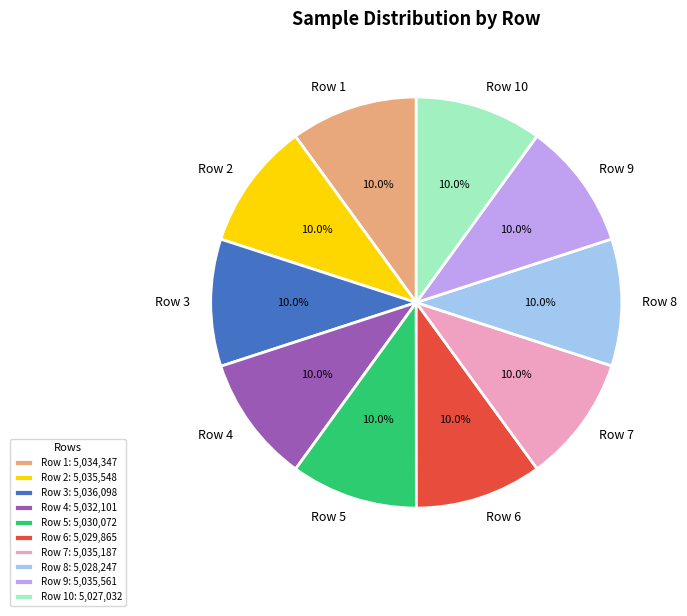

What is the ratio of the value at Row 3 to the value at Row 7?

1.0